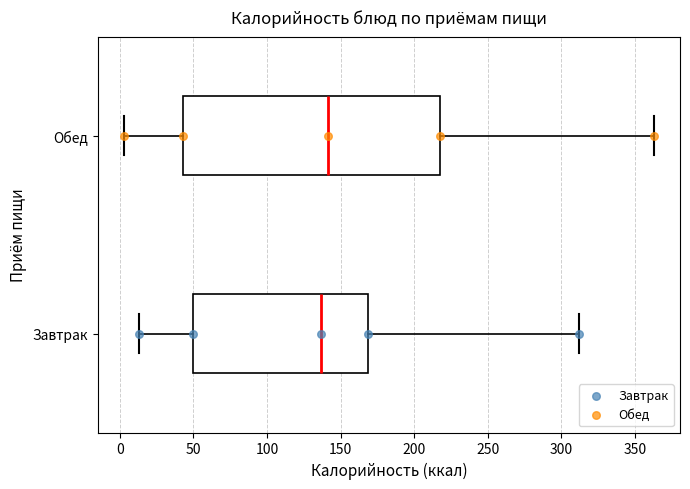

Which box is the widest, from its left edge to its right edge?

Обед